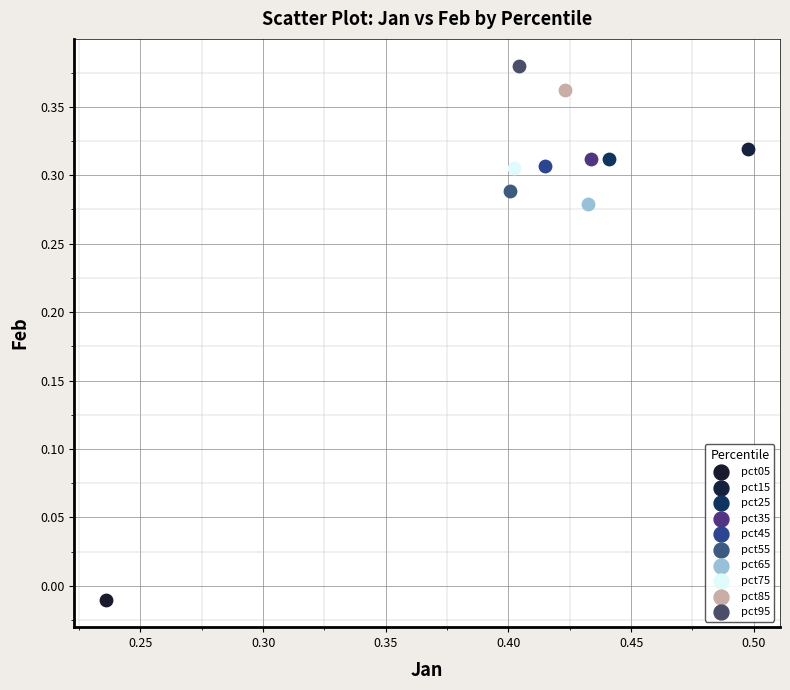

Which series reaches the maximum Y coordinate?

pct95